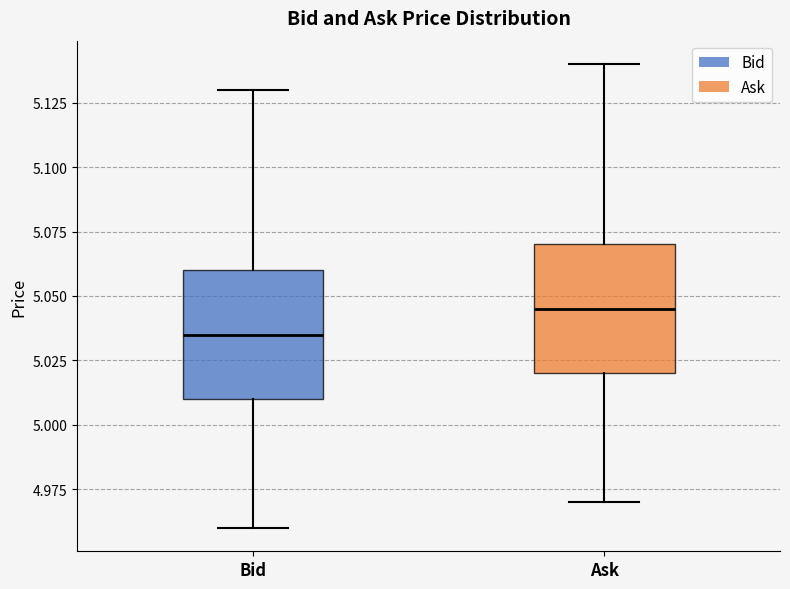

Reading left to right, read every box against the y-axis: the position of its median line, the range the box covers, and the ends of its whiskers. The values are not printed on the chart, so give them approximately, as read against the axis.

Bid: median 5.035, box 5.010 to 5.060, whiskers 4.960 to 5.130
Ask: median 5.045, box 5.020 to 5.070, whiskers 4.970 to 5.140